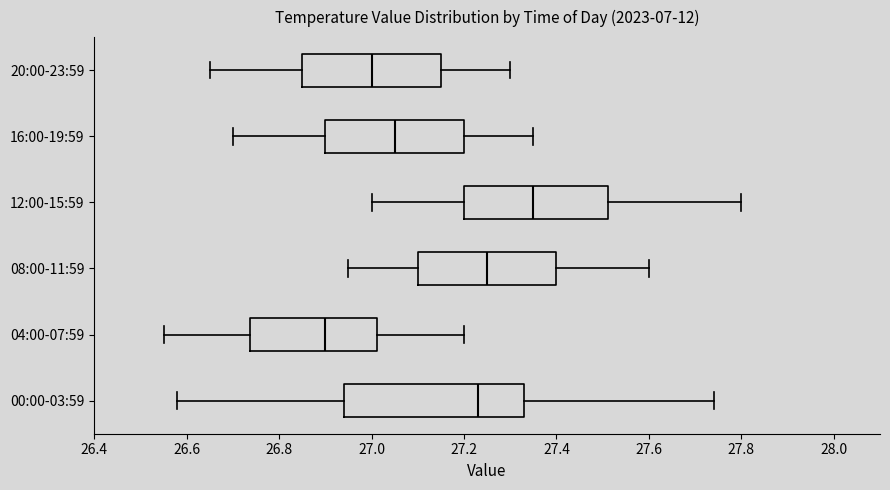

Where does the right whisker of the box for 16:00-19:59 end on the x-axis? The values are not printed on the chart, so give them approximately, as read against the axis.

27.36